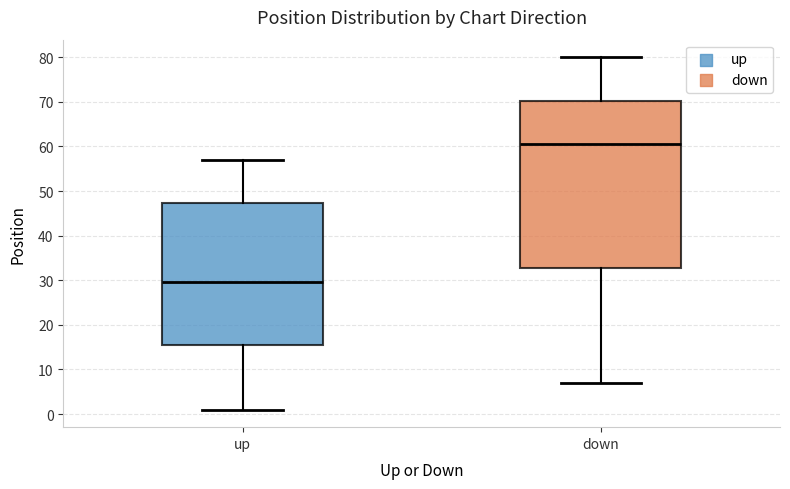

Where does the lower whisker of the box for up end on the y-axis? The values are not printed on the chart, so give them approximately, as read against the axis.

1